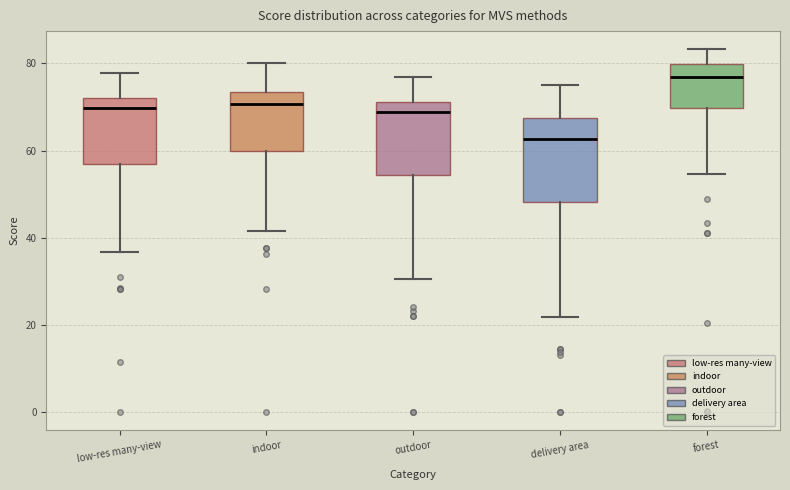

Comparing the boxes themselves (not the whiskers), which one is the tallest?

delivery area